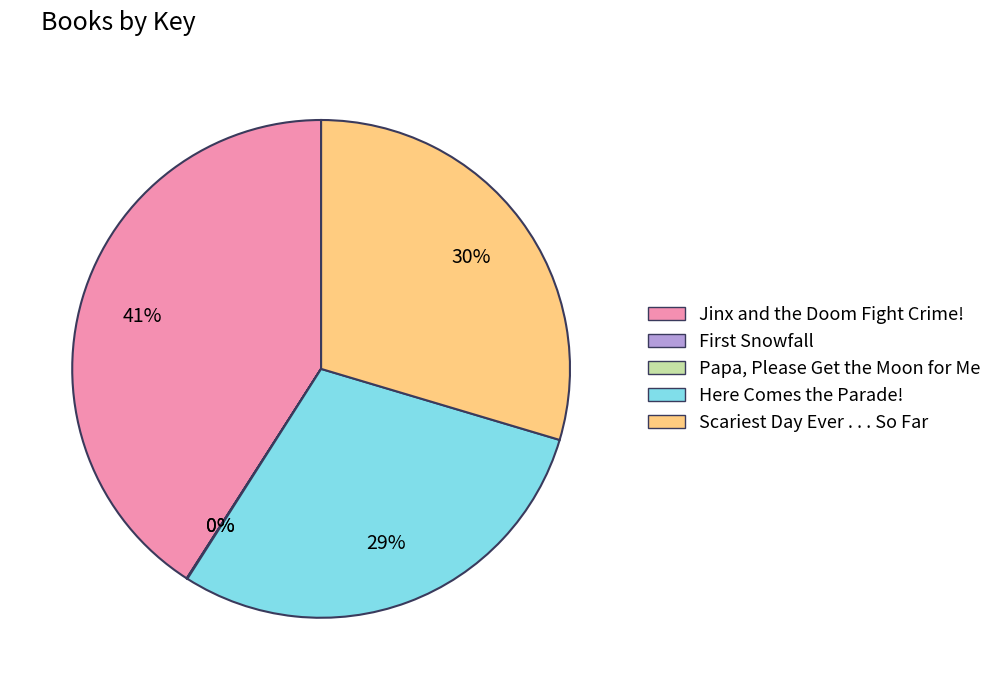

Does Scariest Day Ever . . . So Far represent more than half of the total?

No